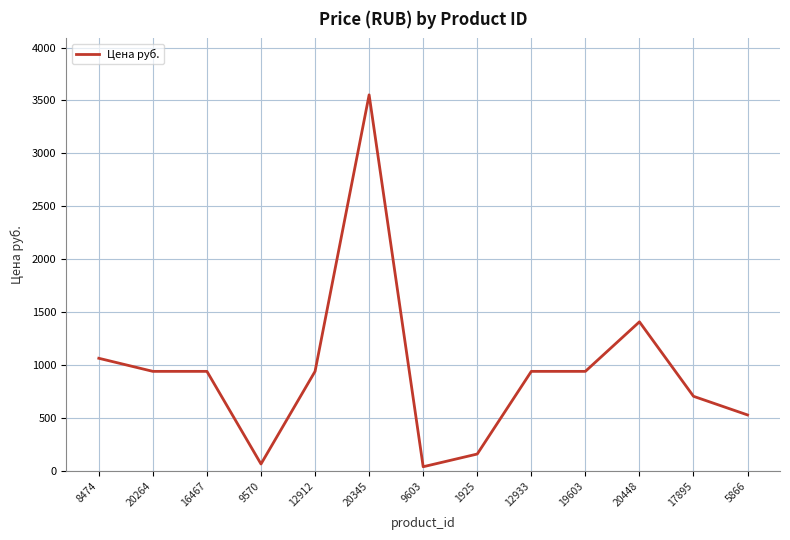

Which label corresponds to the largest value in the chart?

20345